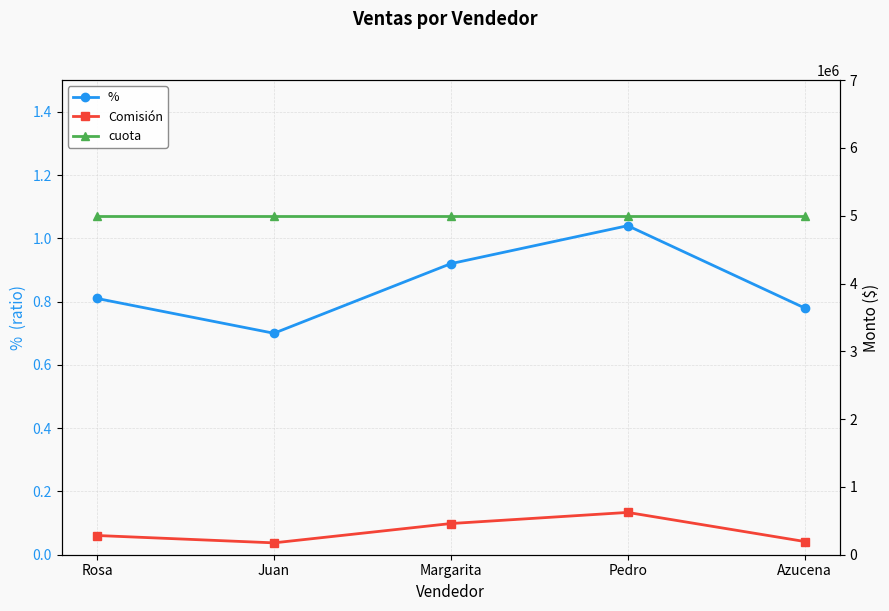

Rank the series at Azucena from highest to lowest value.

cuota, Comisión, %